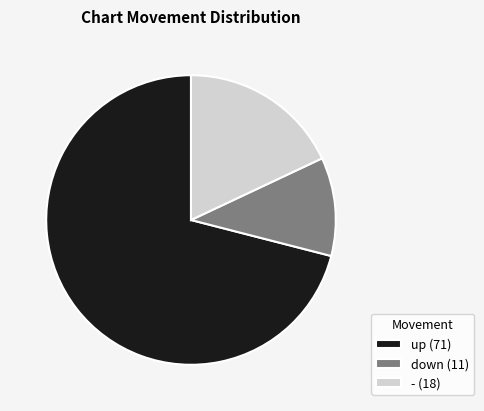

Do down and up together represent more than half of the pie?

Yes